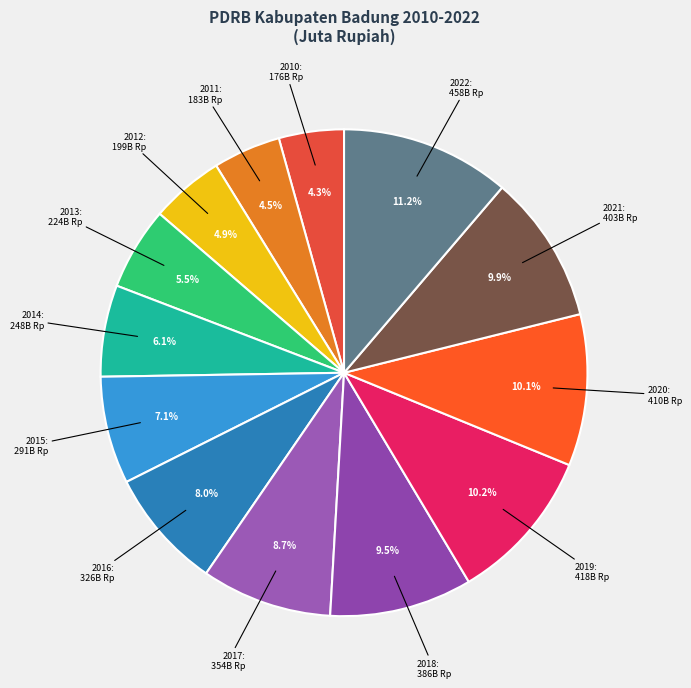

To the nearest percent, what portion does 2016 represent?

8%